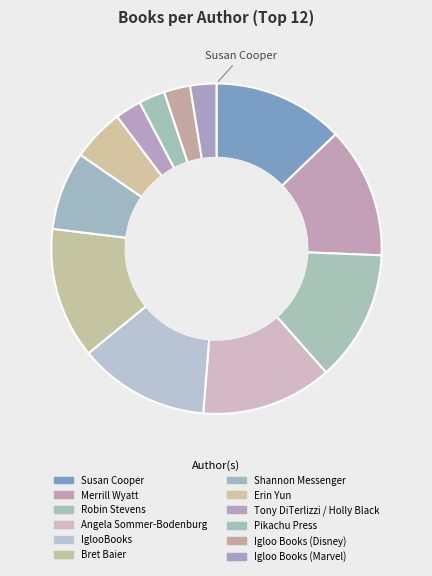

How many segments does this pie chart have?

12